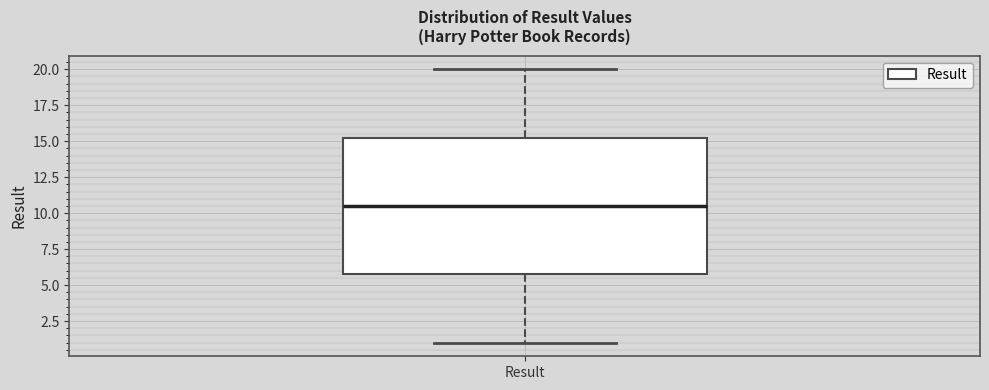

Where does the lower whisker of the box for Result end on the y-axis? The values are not printed on the chart, so give them approximately, as read against the axis.

1.0